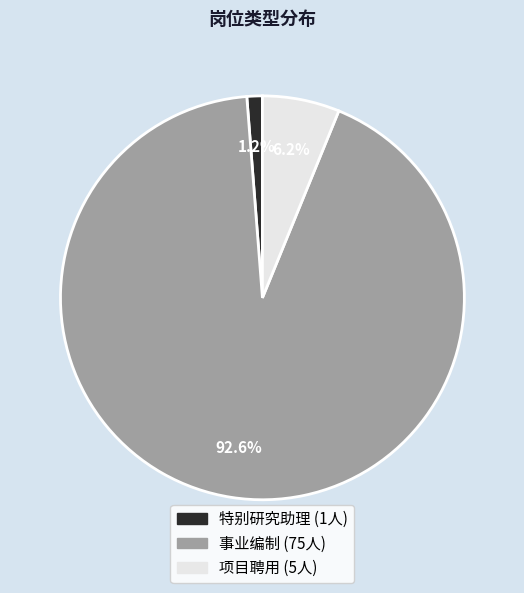

Is there any slice that represents more than half of the pie?

Yes